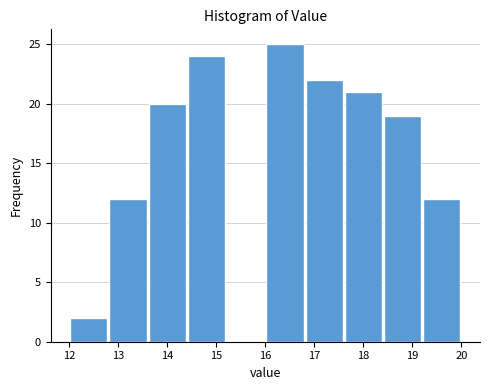

Over which range of the x-axis is the bar tallest?

16.0 to 16.8